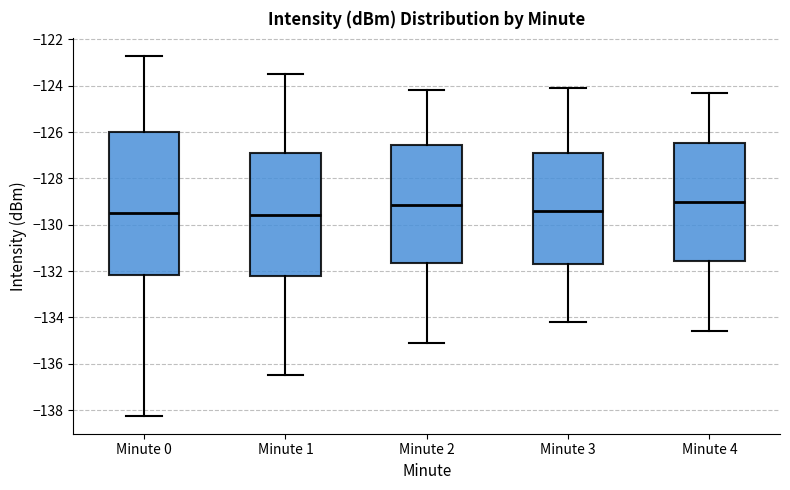

Which box is the tallest, from its lower edge to its upper edge?

Minute 0